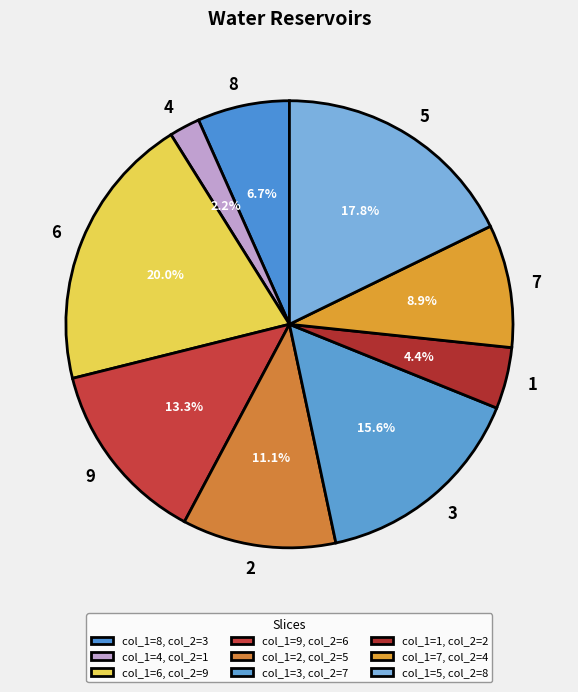

The 9 slice represents 13% of the pie. True or false?

True